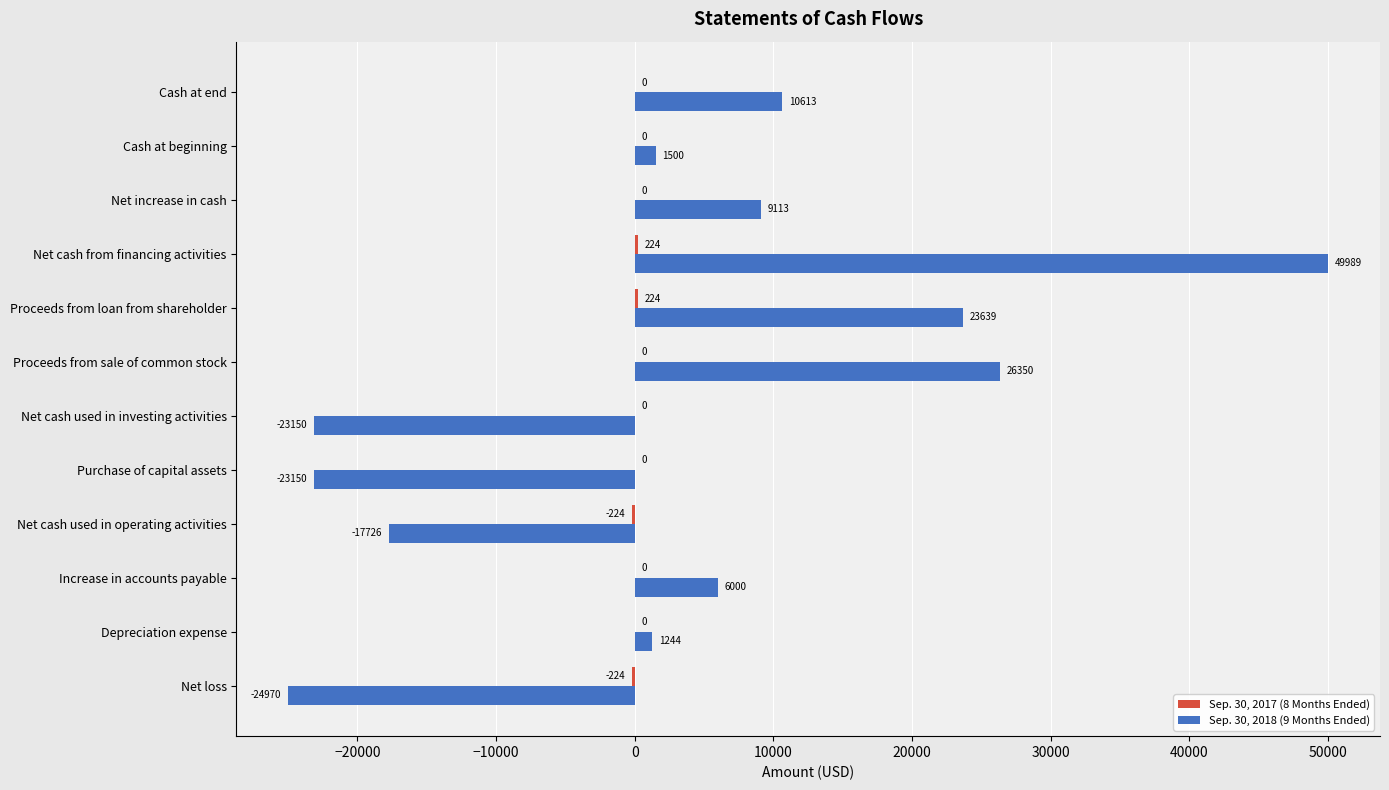

At which category does the chart reach its peak across all series?

Net cash from financing activities